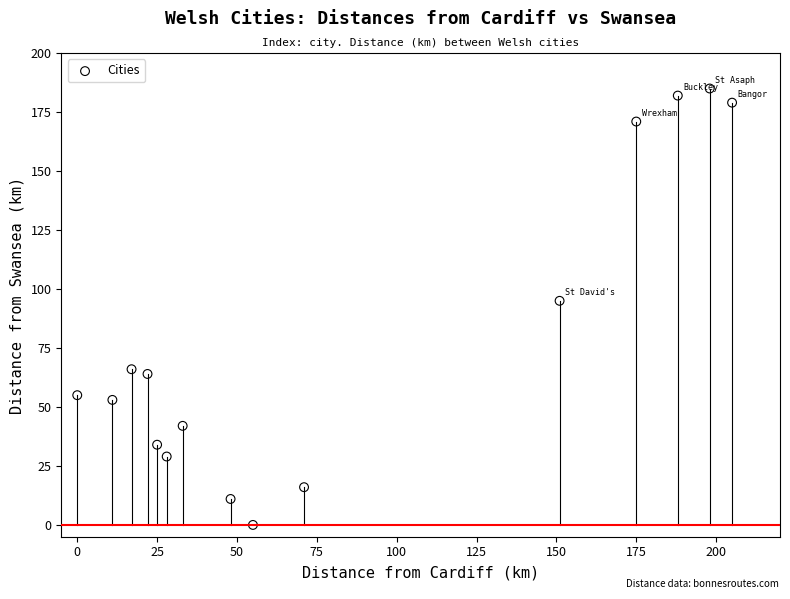

What is the range of Y values (max minus min)?

185